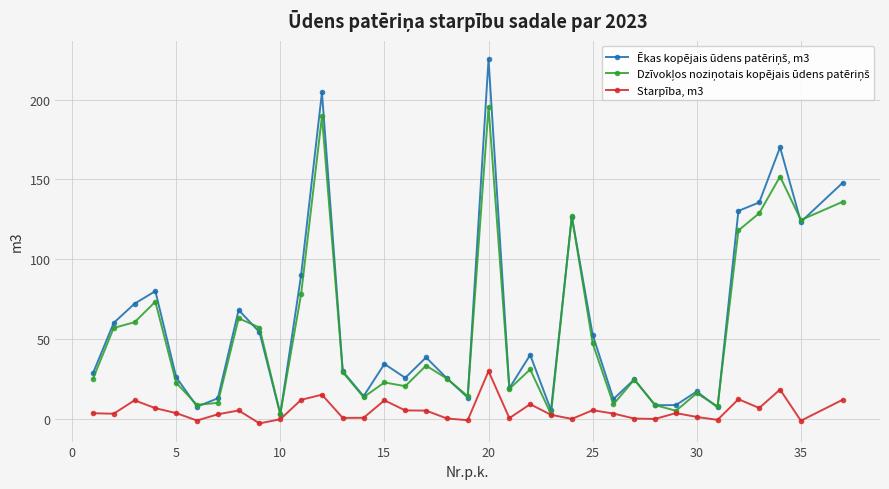

At how many categories does at least one series exceed 134?

5